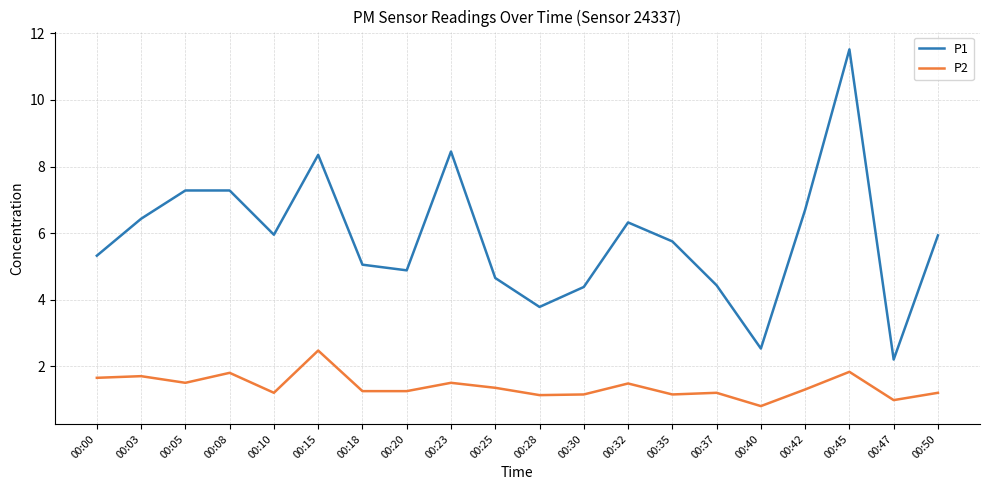

Is the value of P2 at 00:20 greater than the value of P1 at 00:20?

No